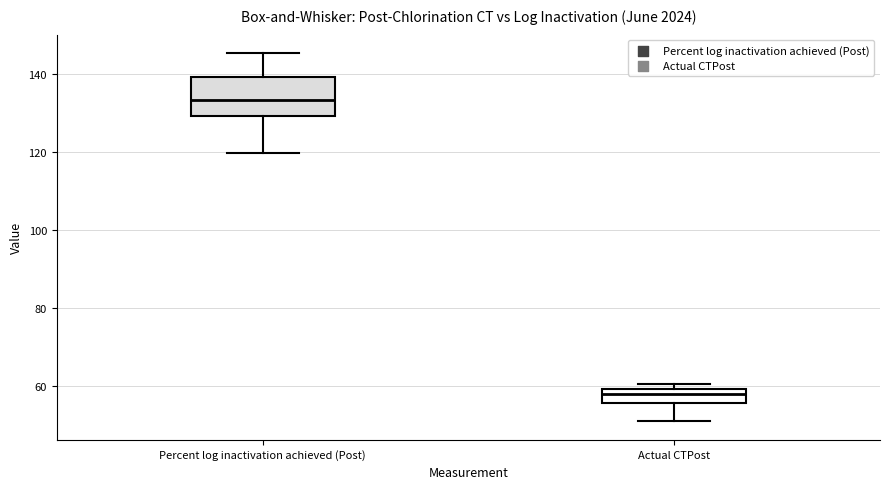

Which box has the lowest median line?

Actual CTPost